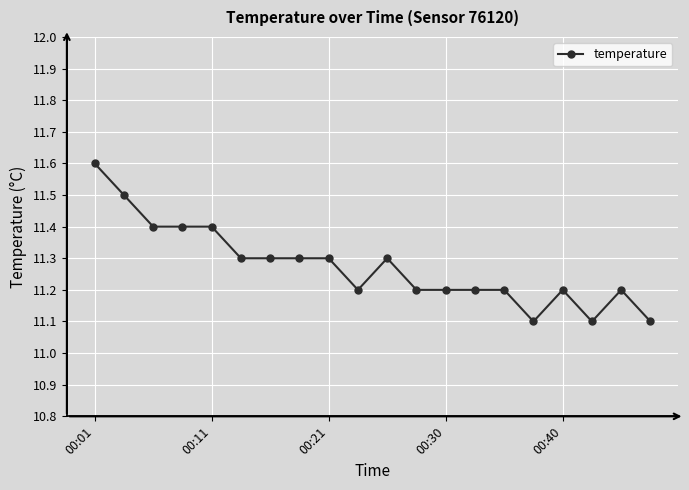

True or false: the data has more than 1 interior local peaks.

True